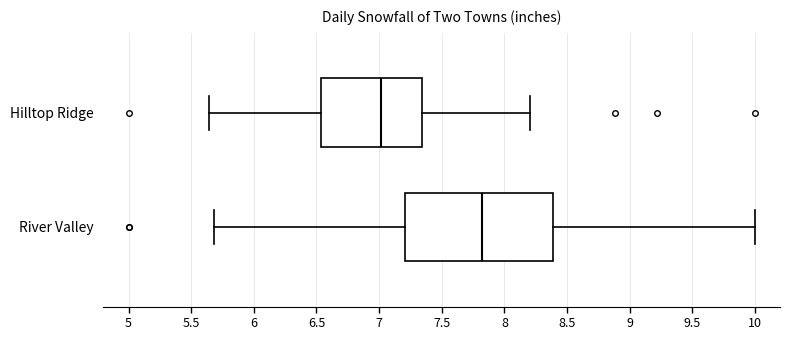

Reading bottom to top, transcribe this box plot: for each box, give where its median line is, the range the box spans, and where its two whiskers end, as read against the x-axis. The values are not printed on the chart, so give them approximately, as read against the axis.

River Valley: median 7.80, box 7.20 to 8.40, whiskers 5.70 to 10.00
Hilltop Ridge: median 7.00, box 6.55 to 7.35, whiskers 5.65 to 8.20